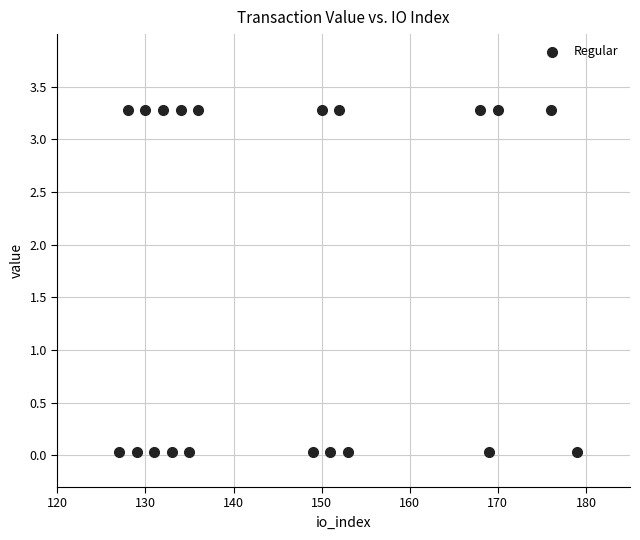

What is the range of Y values (max minus min)?

3.3